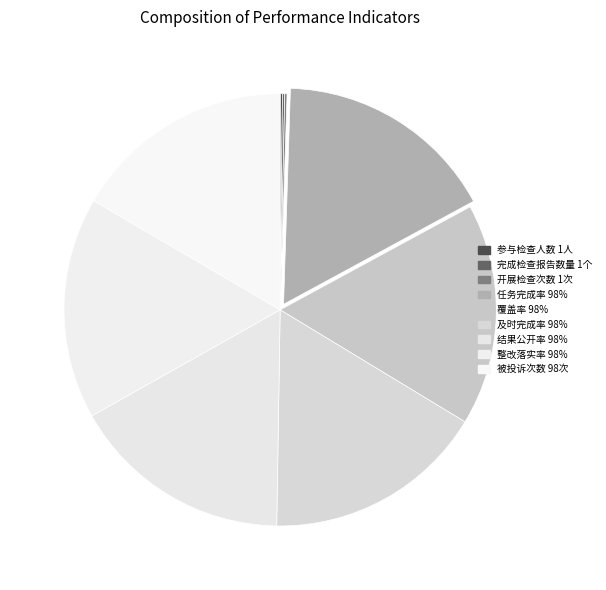

What is the smallest slice in the pie chart?

参与检查(核查)人数